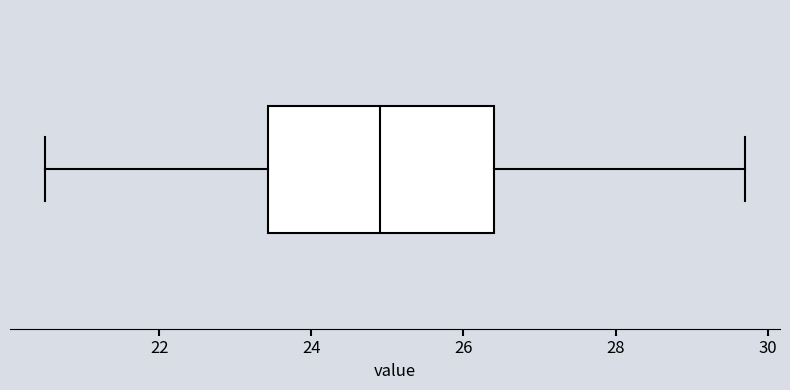

Transcribe this box plot: give where the median line is, the range the box spans, and where the two whiskers end, as read against the x-axis. The values are not printed on the chart, so give them approximately, as read against the axis.

median 25.0, box 23.4 to 26.4, whiskers 20.6 to 29.8